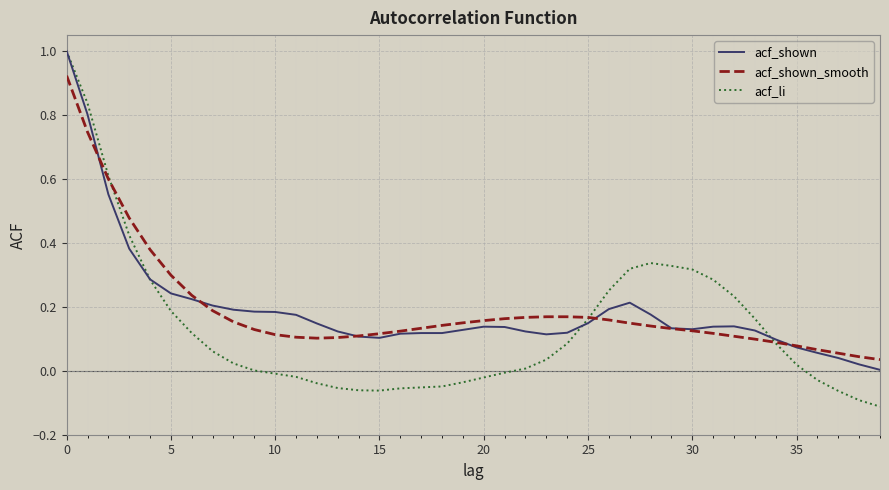

Which series has the largest range (max minus min)?

acf_li